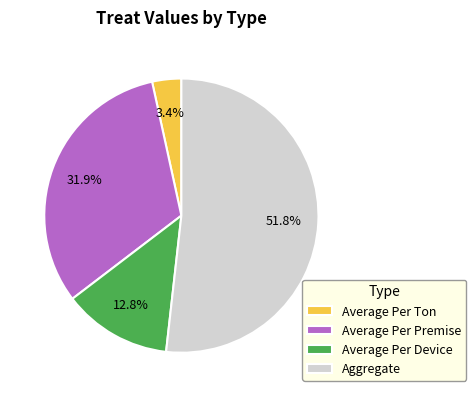

Does Aggregate represent more than half of the total?

Yes